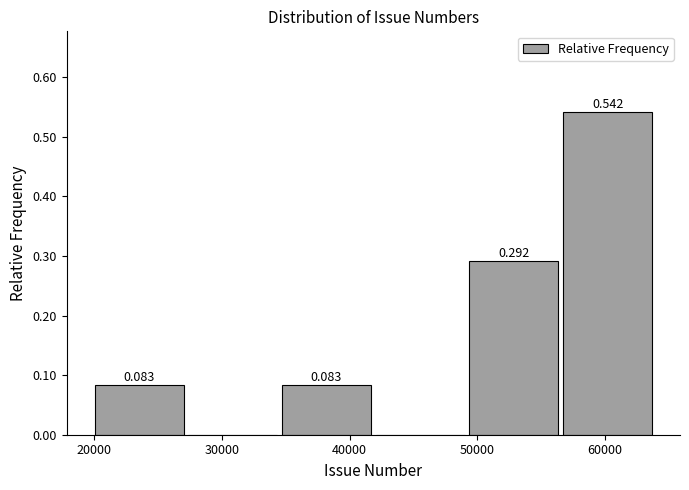

Which range on the x-axis has the tallest bar?

57000 to 64000